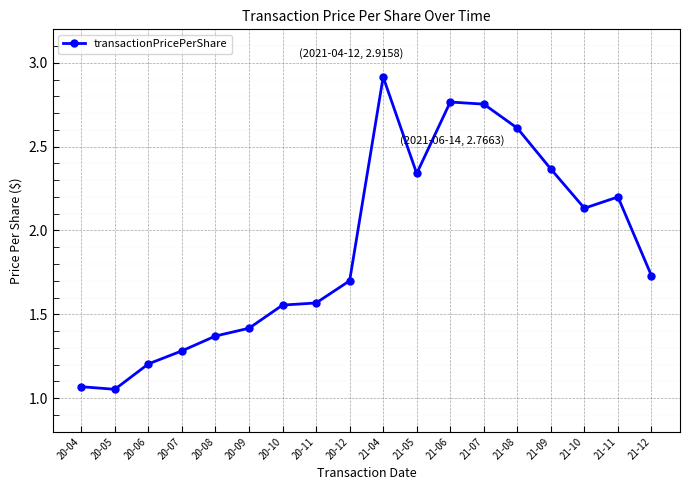

What is the difference between the maximum and minimum values?

1.9